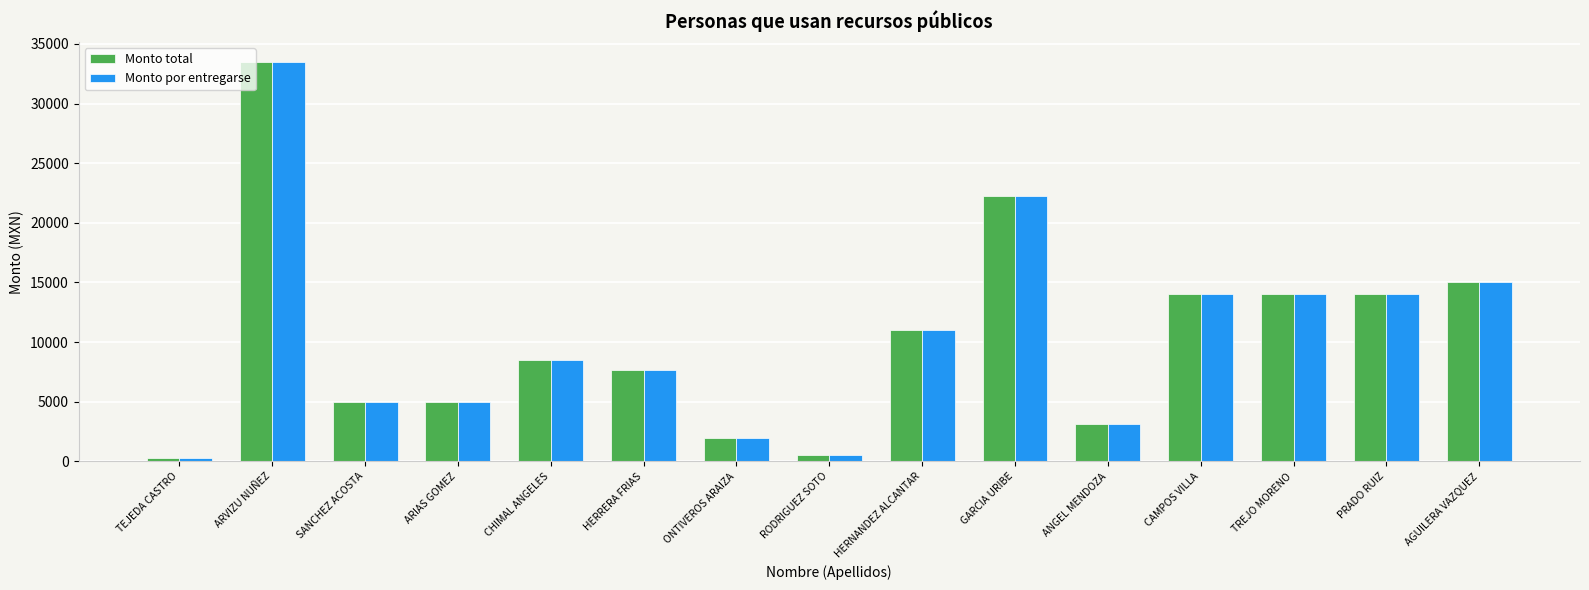

What are all the series names shown in the legend?

Monto total, Monto por entregarse